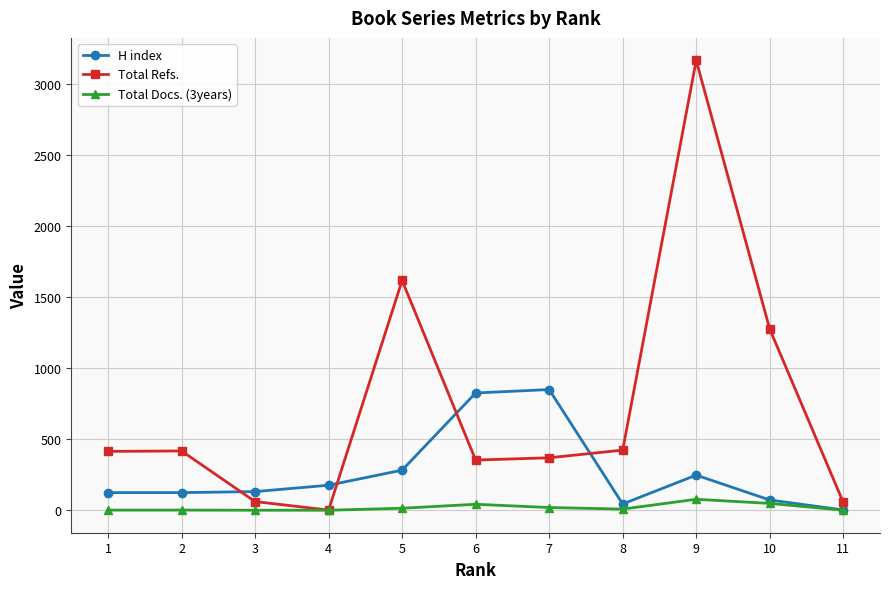

Which series has the largest range (max minus min)?

Total Refs.